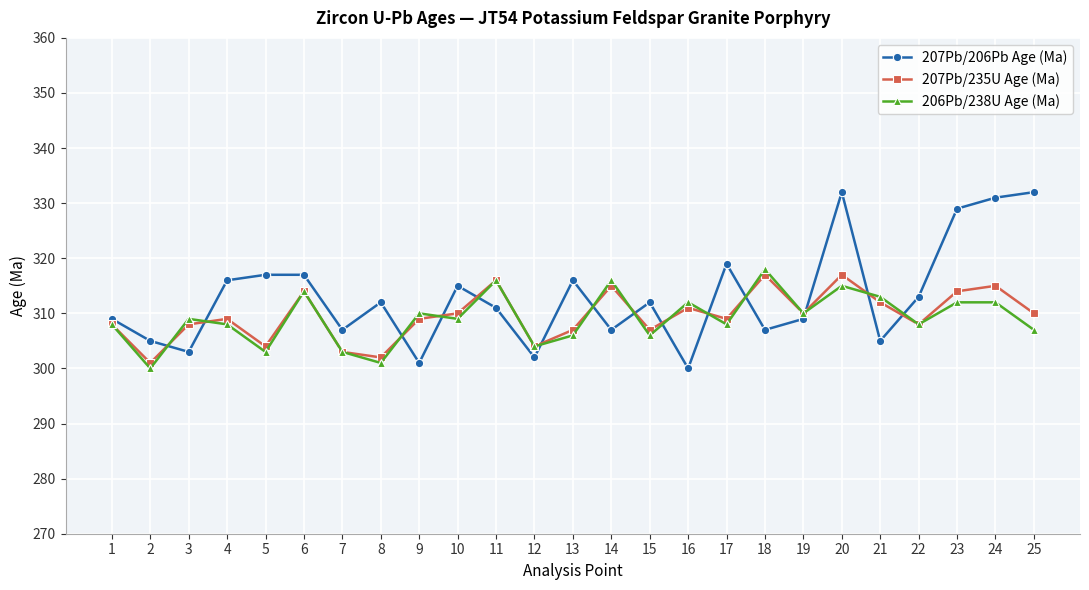

What is the average value of the 207Pb/235U Age (Ma) series?

310